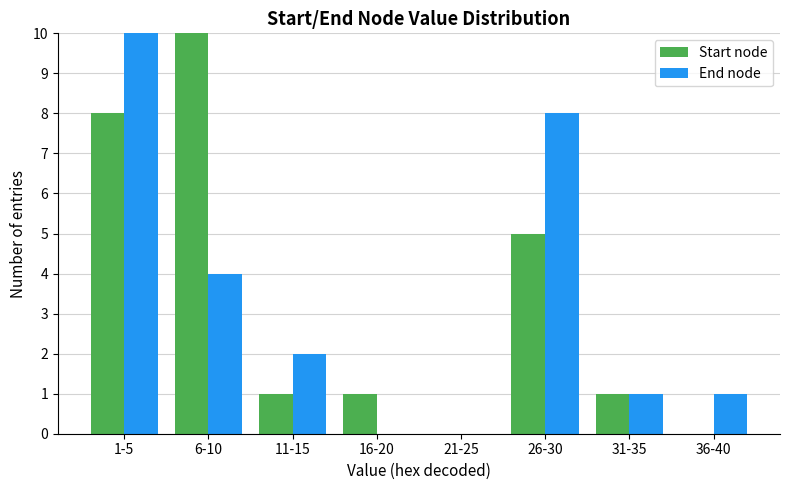

Reading left to right, extract all data points from this chart.

Start node: 1-5=8	6-10=10	11-15=1	16-20=1	21-25=0	26-30=5	31-35=1	36-40=0
End node: 1-5=10	6-10=4	11-15=2	16-20=0	21-25=0	26-30=8	31-35=1	36-40=1